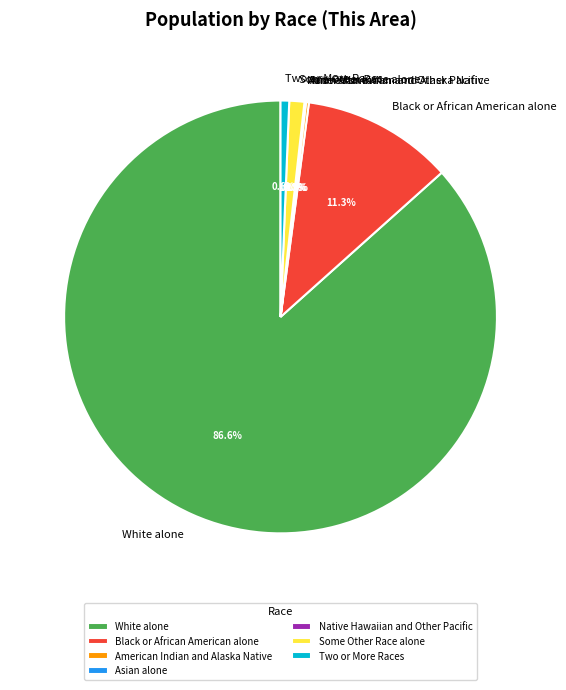

Is White alone the majority of the pie?

Yes